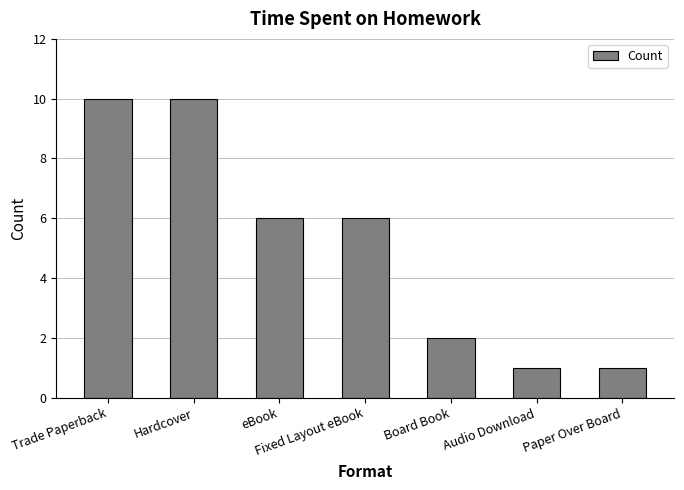

How many distinct data groups are displayed?

1